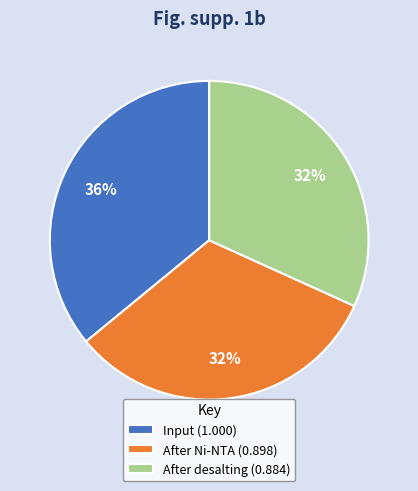

Combined, do Input (1.000) and After Ni-NTA (0.898) account for over 50%?

Yes